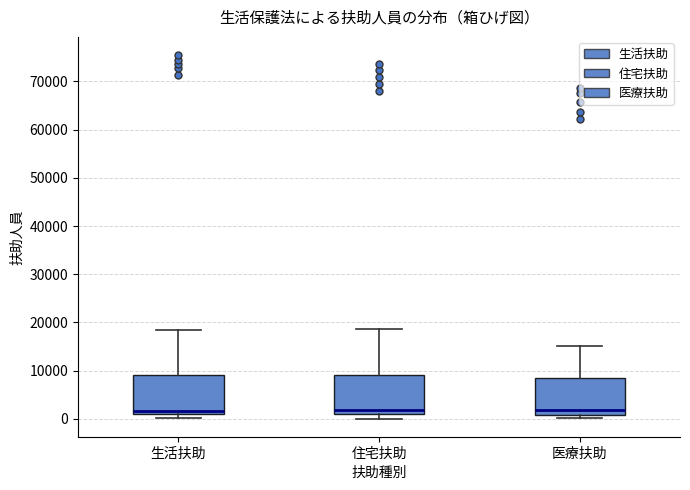

Reading left to right, transcribe this box plot: for each box, give where its median line is, the range the box spans, and where its two whiskers end, as read against the y-axis. The values are not printed on the chart, so give them approximately, as read against the axis.

生活扶助: median 2000, box 1000 to 9000, whiskers 0 to 18000
住宅扶助: median 2000, box 1000 to 9000, whiskers 0 to 19000
医療扶助: median 2000, box 1000 to 9000, whiskers 0 to 15000